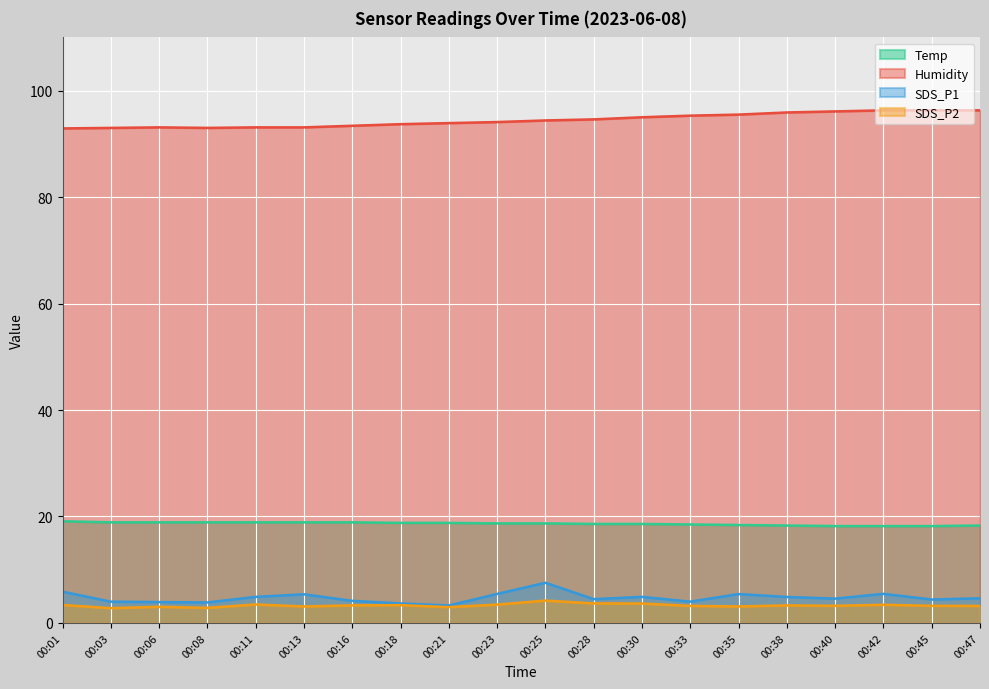

How many lines are shown in the chart?

4